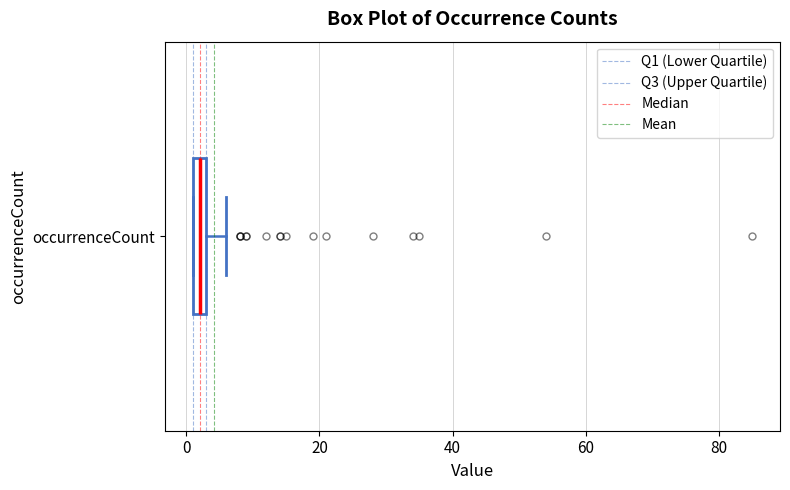

Where is the right edge of the box for occurrenceCount on the x-axis? The values are not printed on the chart, so give them approximately, as read against the axis.

4